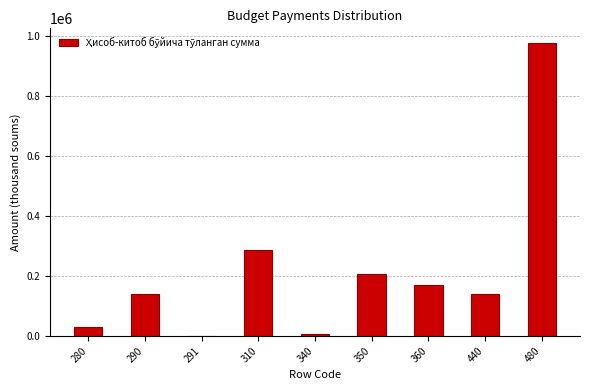

What is the change in value from 290 to 480?

+836560.6